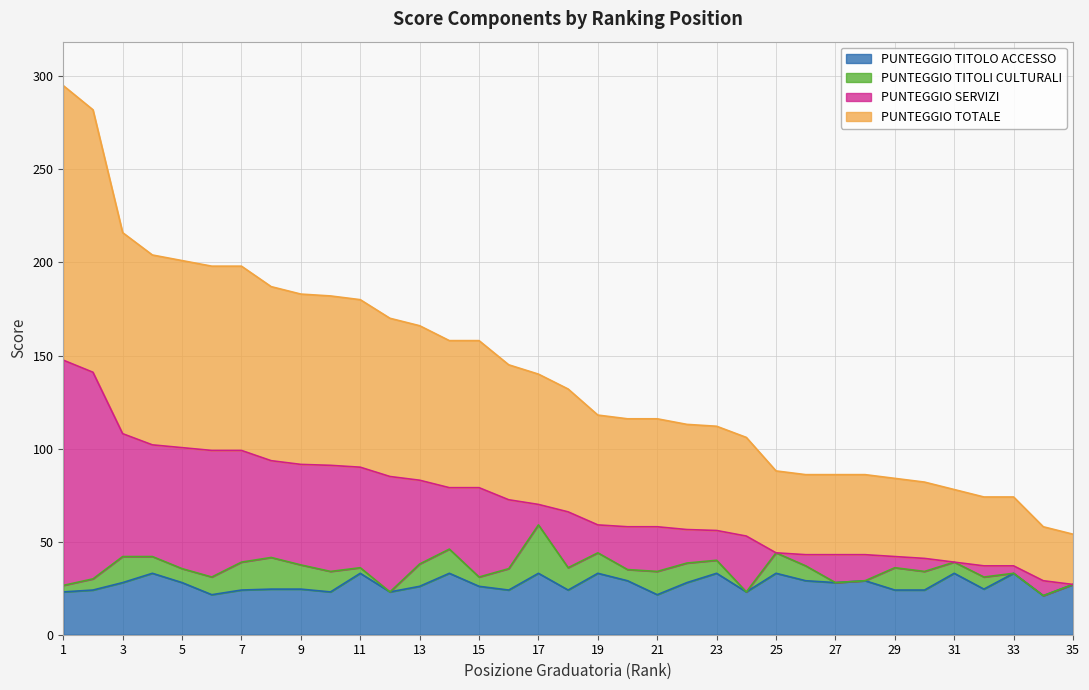

At which category is the sum across all series the highest?

1